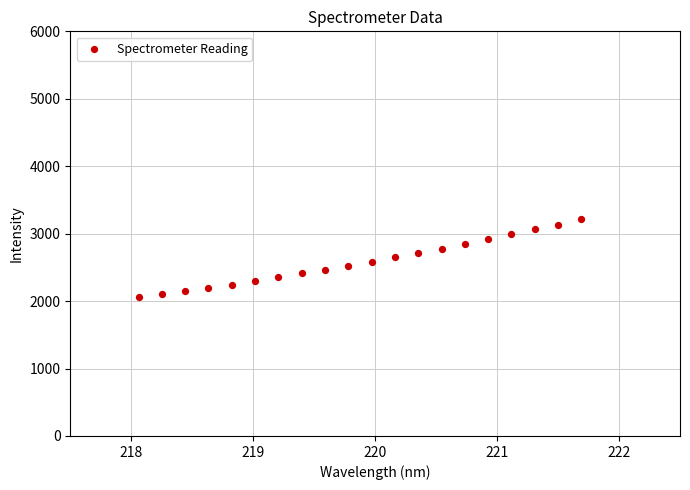

What is the range of X values (max minus min)?

3.6